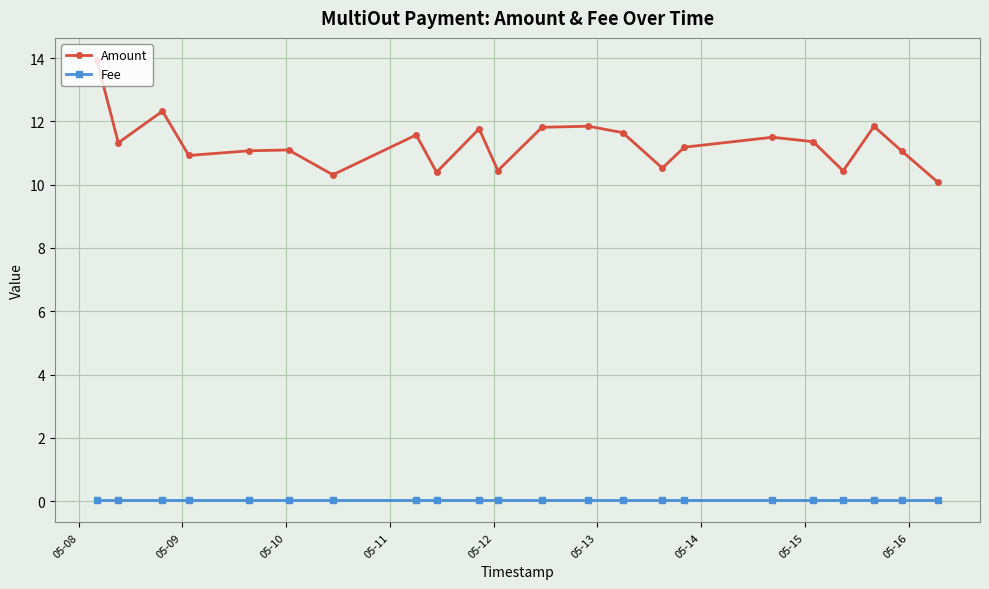

What is the value of the Amount point at the 1st from the left?

13.9